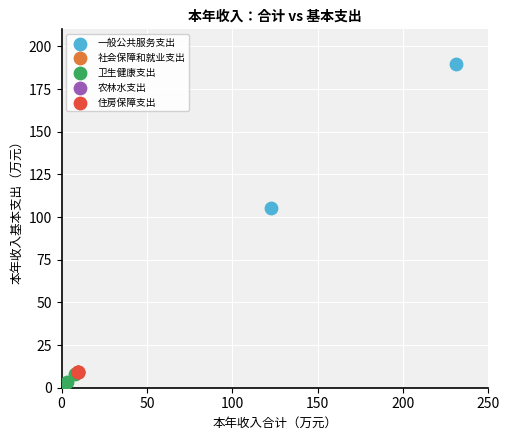

Which series contains the highest Y value?

一般公共服务支出